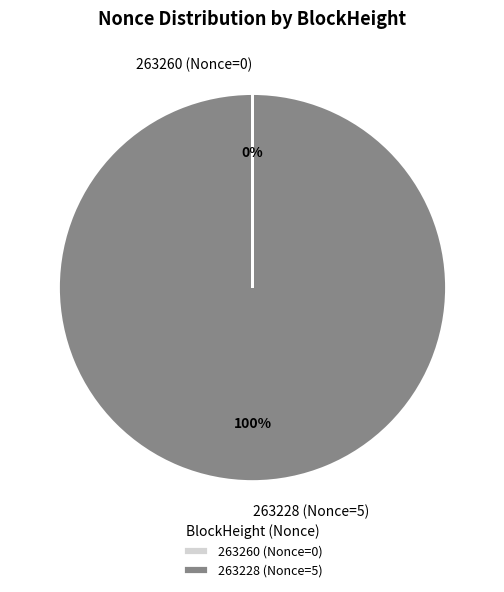

Is it true that 263228 (Nonce=5) is 100% of the pie?

True